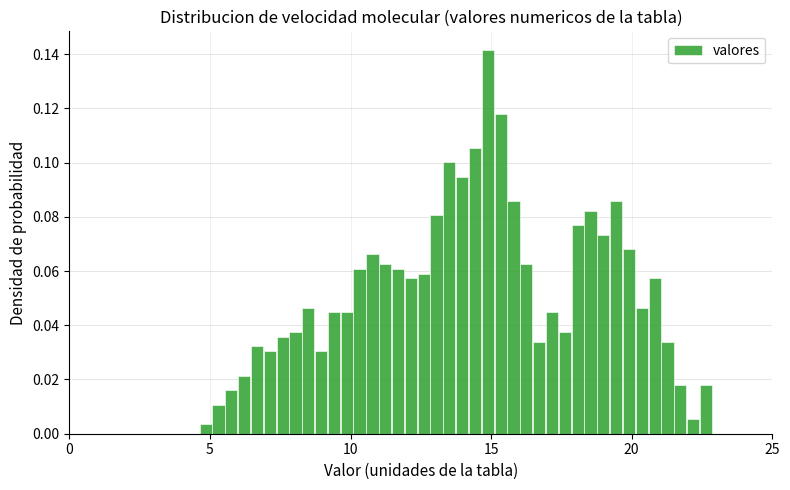

Around what value on the x-axis is the tallest bar? Give the approximate position of its centre, as read against the axis.

15.0